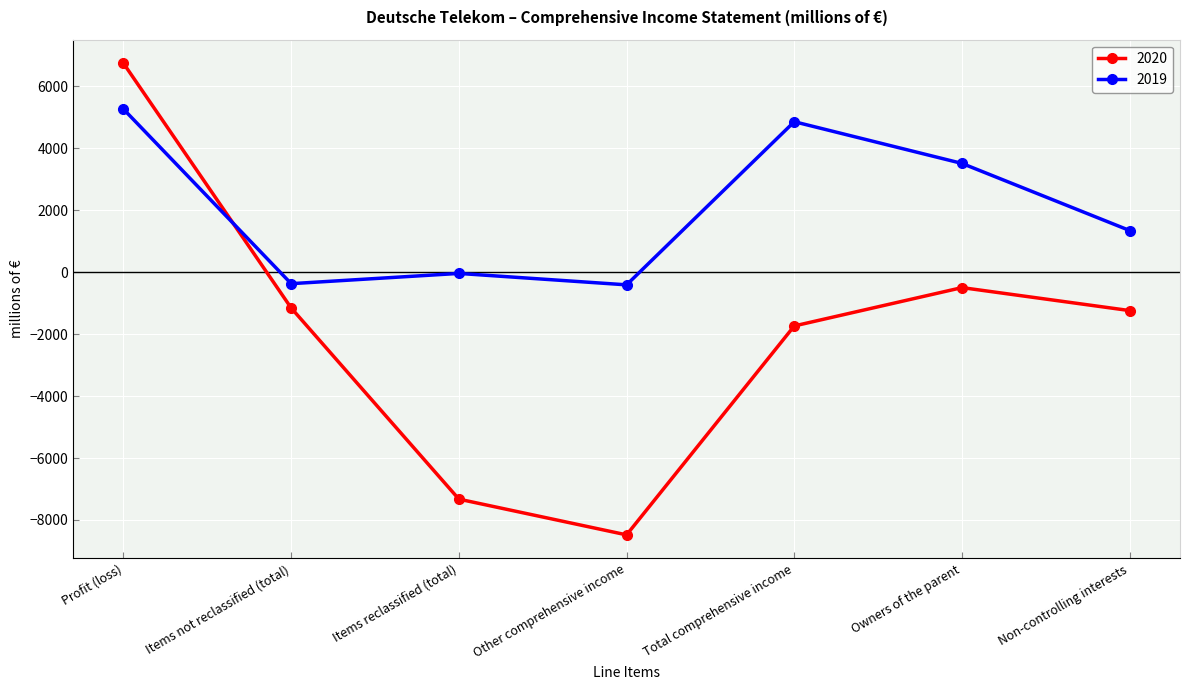

Where does the 2019 series first go above 1347?

Profit (loss)